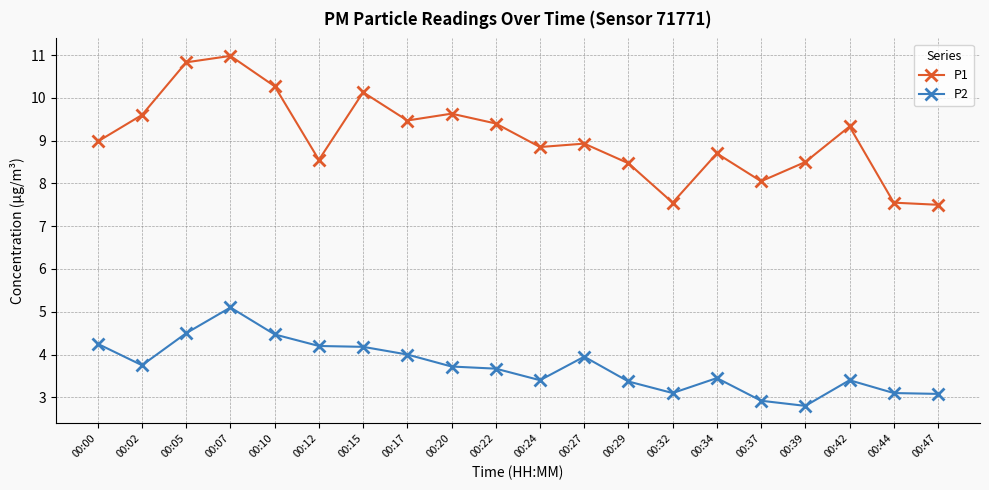

What is the sum of all P1 values?

181.3